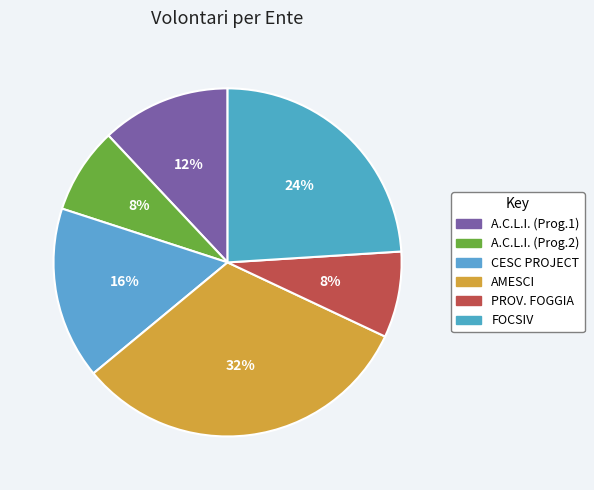

How many segments does this pie chart have?

6